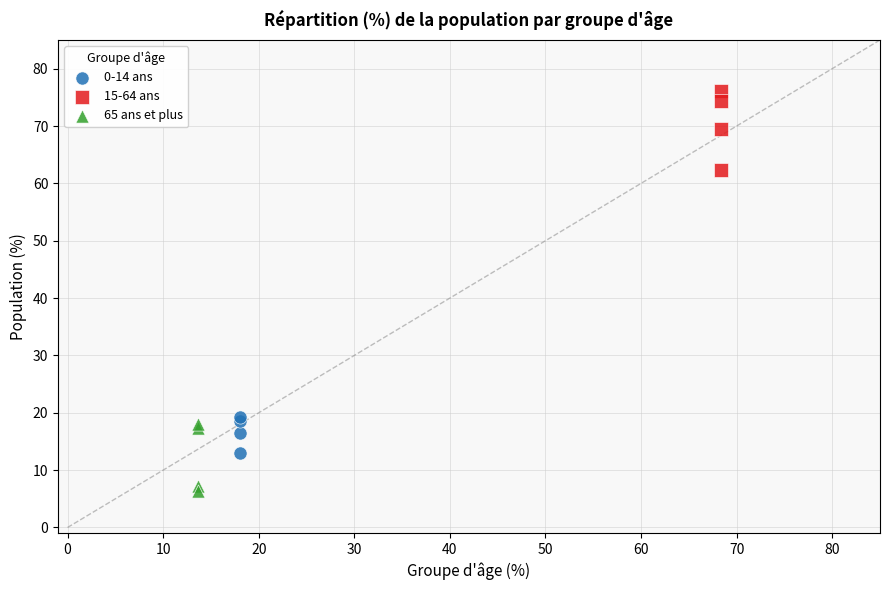

Which series reaches the minimum Y coordinate?

65 ans et plus